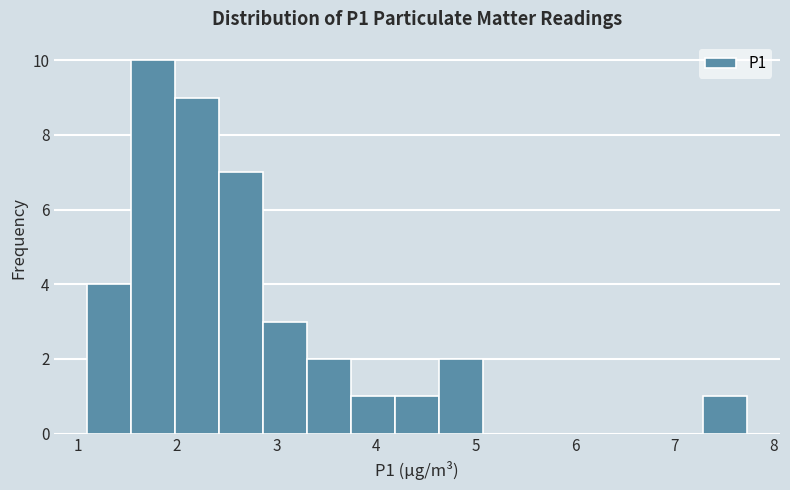

Reading left to right, transcribe this chart: for each bar, give the range it covers on the x-axis and its height. Neither the bar edges nor the heights are printed on the chart, so give them approximately, as read against the axes.

1.1 to 1.5: 4
1.5 to 2.0: 10
2.0 to 2.4: 9
2.4 to 2.9: 7
2.9 to 3.3: 3
3.3 to 3.8: 2
3.8 to 4.2: 1
4.2 to 4.6: 1
4.6 to 5.1: 2
5.1 to 5.5: 0
5.5 to 6.0: 0
6.0 to 6.4: 0
6.4 to 6.8: 0
6.8 to 7.3: 0
7.3 to 7.7: 1